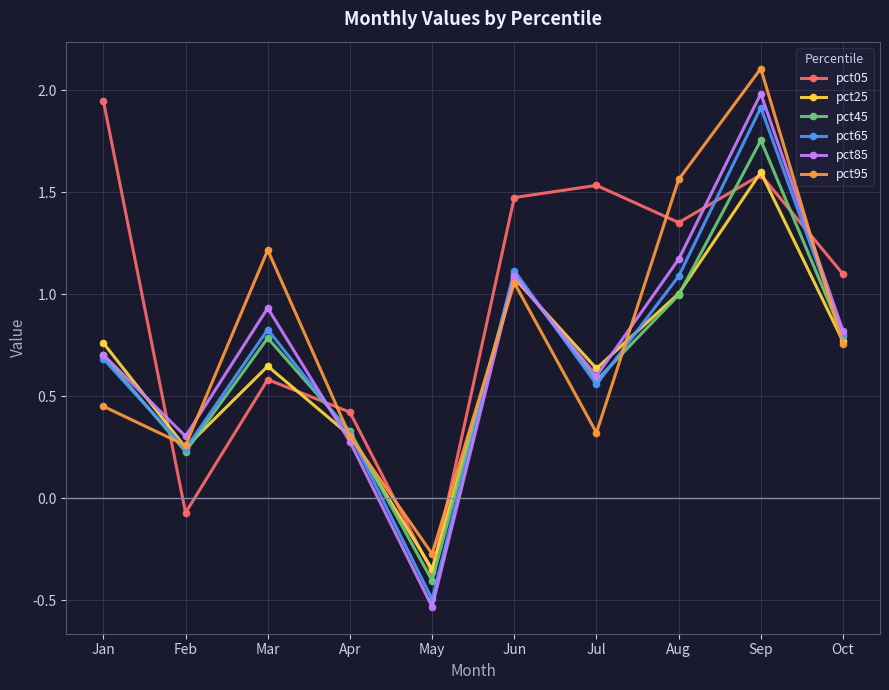

In pct95, how many points are higher than both neighbors (excluding endpoints)?

3